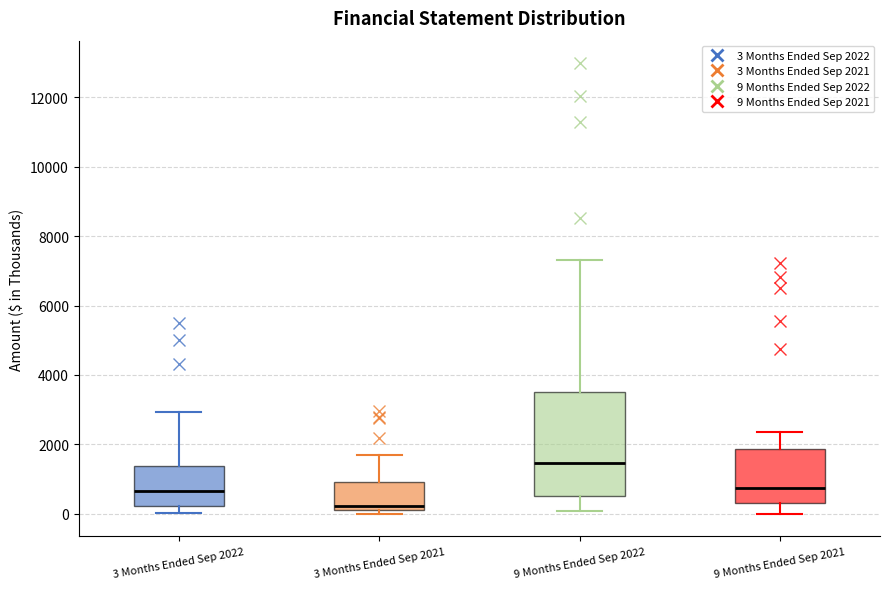

Which box is the tallest, from its lower edge to its upper edge?

9 Months Ended Sep 2022